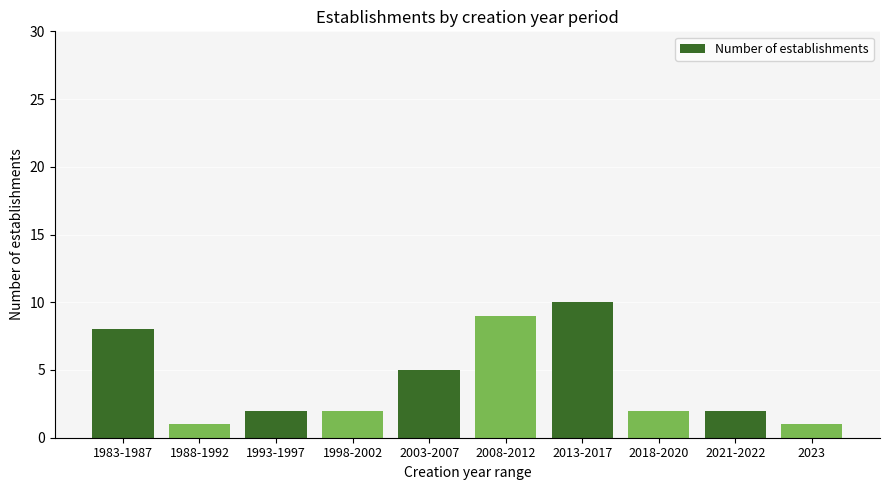

Reading right to left, transcribe all the data shown in this chart.

2023=1	2021-2022=2	2018-2020=2	2013-2017=10	2008-2012=9	2003-2007=5	1998-2002=2	1993-1997=2	1988-1992=1	1983-1987=8